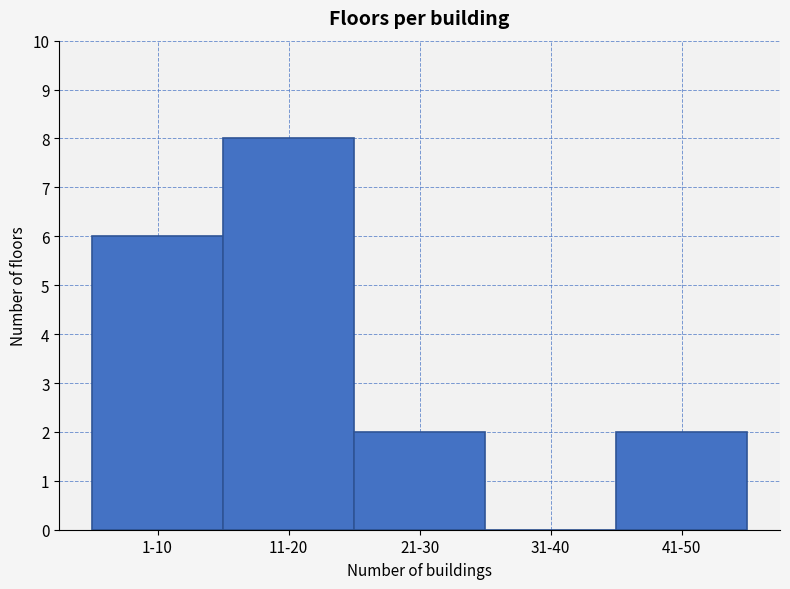

Reading right to left, extract all data points from this chart.

41-50=2	31-40=0	21-30=2	11-20=8	1-10=6